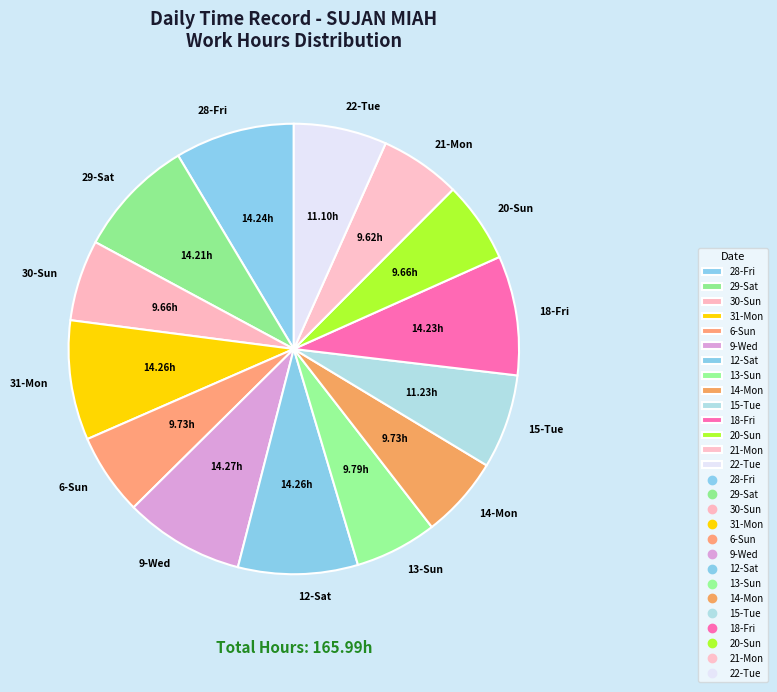

Which has a higher value, 20-Sun or 12-Sat?

12-Sat